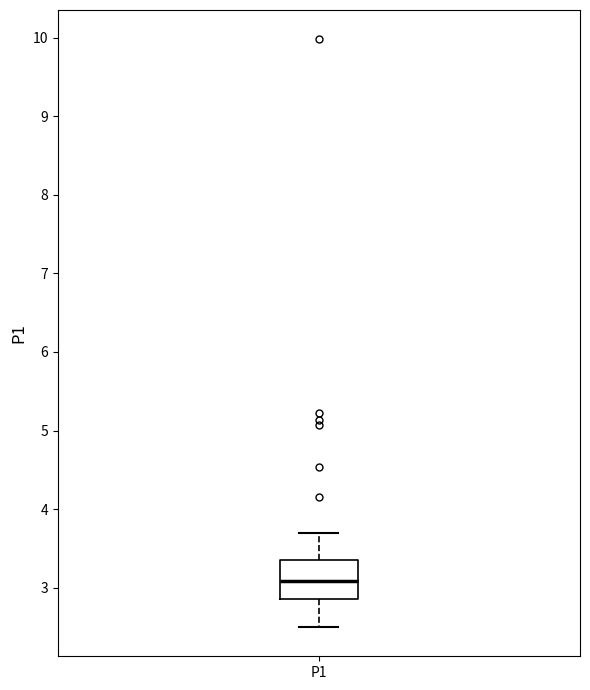

Transcribe this box plot: give where the median line is, the range the box spans, and where the two whiskers end, as read against the y-axis. The values are not printed on the chart, so give them approximately, as read against the axis.

median 3.1, box 2.9 to 3.4, whiskers 2.5 to 3.7